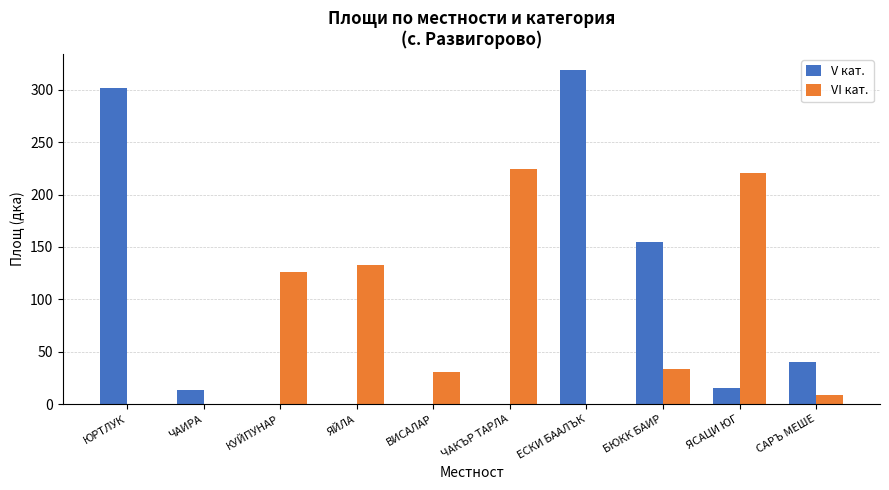

Is it true that V кат. equals 0.0 at ЯЙЛА?

True